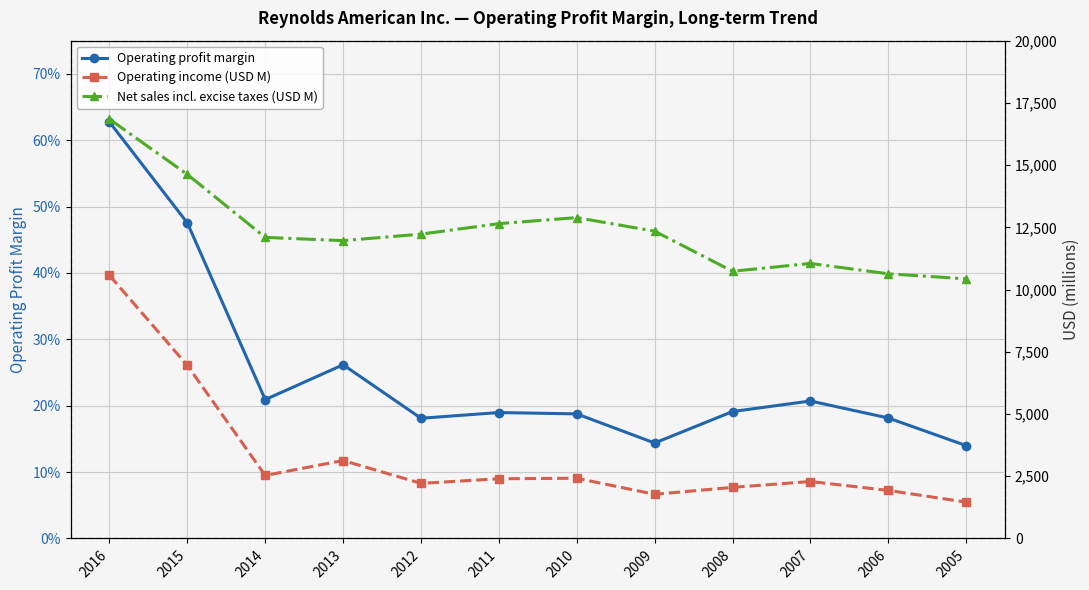

True or false: Operating profit margin has a value of 0.3 at 2007.

False